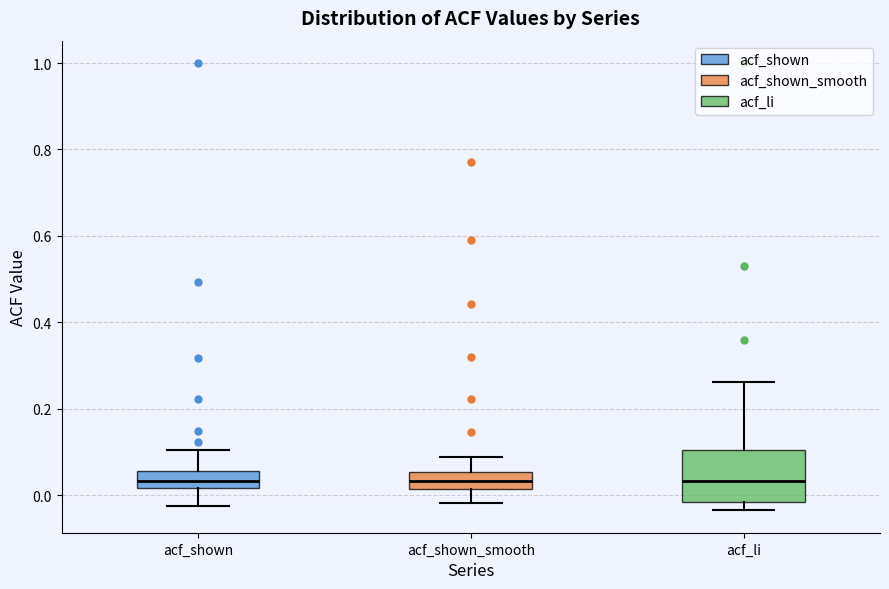

Comparing the boxes themselves (not the whiskers), which one is the tallest?

acf_li